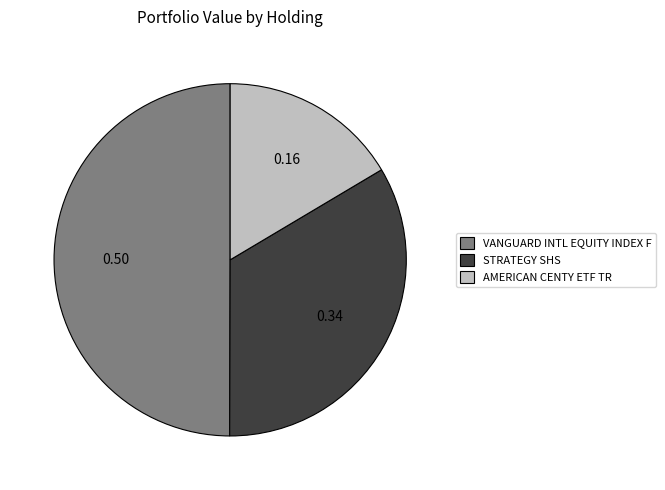

What is the largest slice in the pie chart?

VANGUARD INTL EQUITY INDEX F